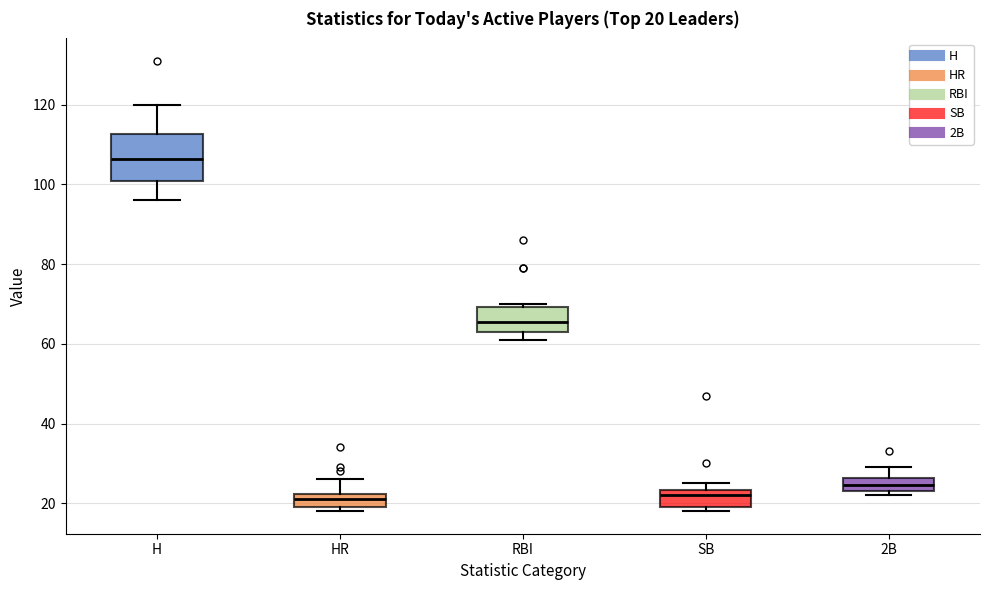

Which box is the tallest, from its lower edge to its upper edge?

H